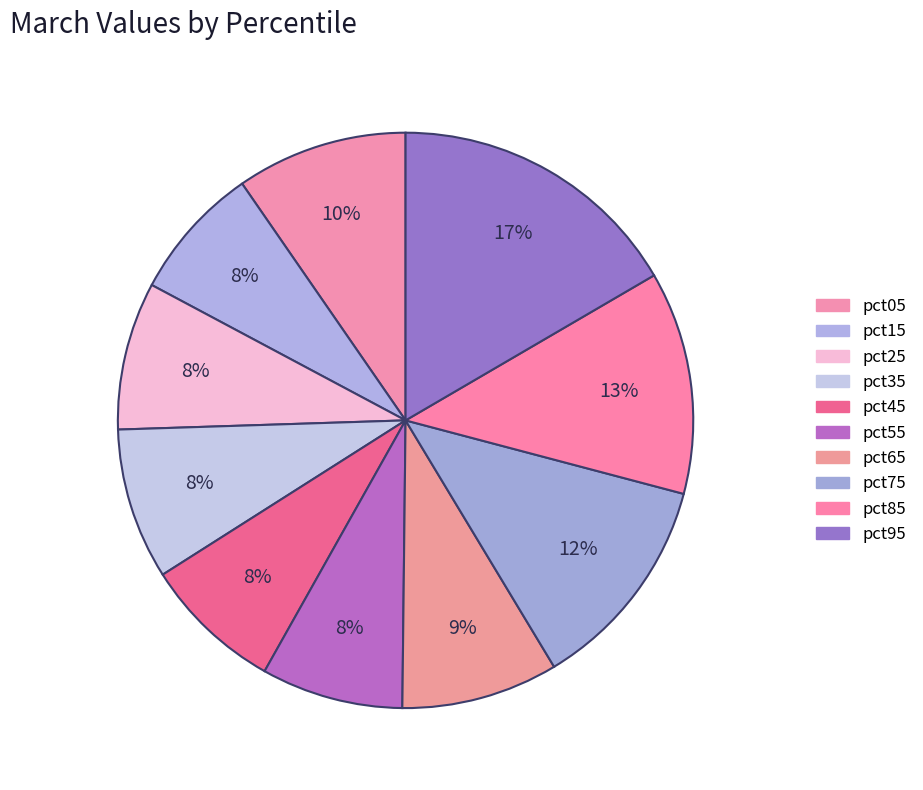

Is it true that pct45 is 8% of the pie?

True